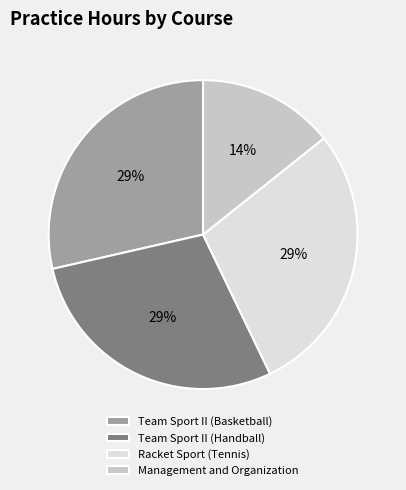

To the nearest percent, what portion does Team Sport II (Basketball) represent?

29%